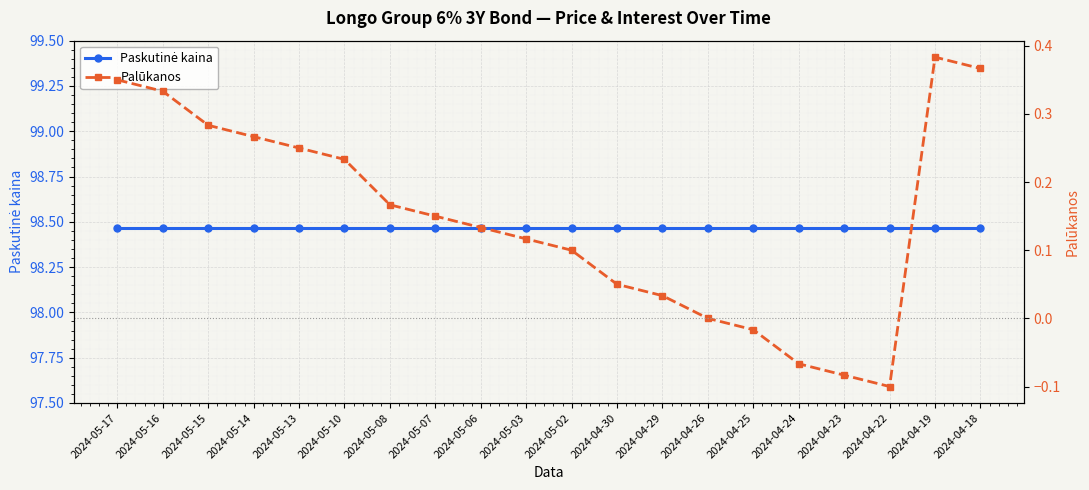

Reading left to right, transcribe all the data shown in this chart.

Paskutinė kaina: 98.5	98.5	98.5	98.5	98.5	98.5	98.5	98.5	98.5	98.5	98.5	98.5	98.5	98.5	98.5	98.5	98.5	98.5	98.5	98.5
Palūkanos: 0.3	0.3	0.3	0.3	0.2	0.2	0.2	0.1	0.1	0.1	0.1	0.1	0.0	0.0	-0.0	-0.1	-0.1	-0.1	0.4	0.4